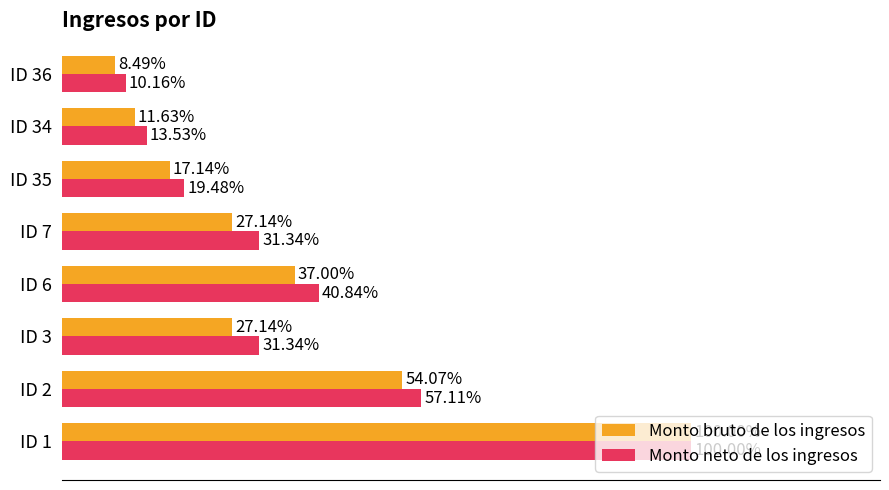

Which series changed the most between ID 7 and ID 34?

Monto neto de los ingresos